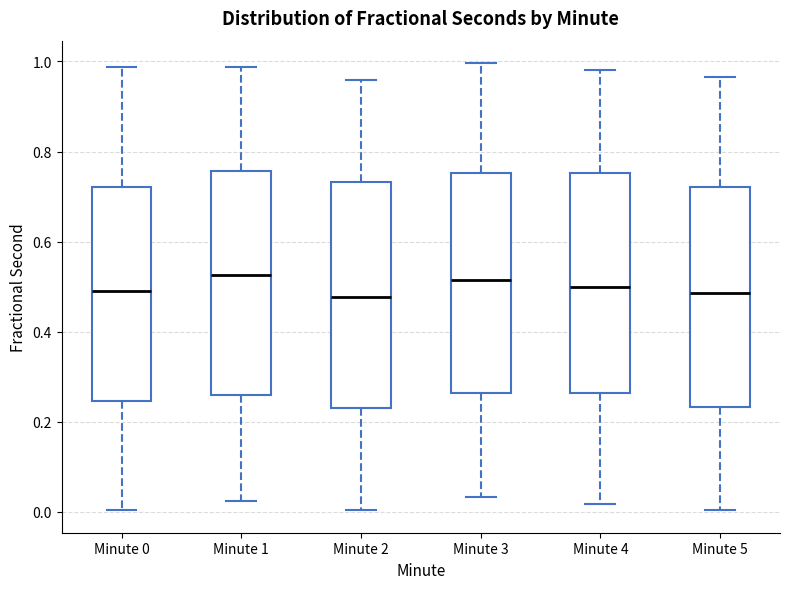

Reading left to right, read every box against the y-axis: the position of its median line, the range the box covers, and the ends of its whiskers. The values are not printed on the chart, so give them approximately, as read against the axis.

Minute 0: median 0.50, box 0.24 to 0.72, whiskers 0.00 to 0.98
Minute 1: median 0.52, box 0.26 to 0.76, whiskers 0.02 to 0.98
Minute 2: median 0.48, box 0.24 to 0.74, whiskers 0.00 to 0.96
Minute 3: median 0.52, box 0.26 to 0.76, whiskers 0.04 to 1.00
Minute 4: median 0.50, box 0.26 to 0.76, whiskers 0.02 to 0.98
Minute 5: median 0.48, box 0.24 to 0.72, whiskers 0.00 to 0.96